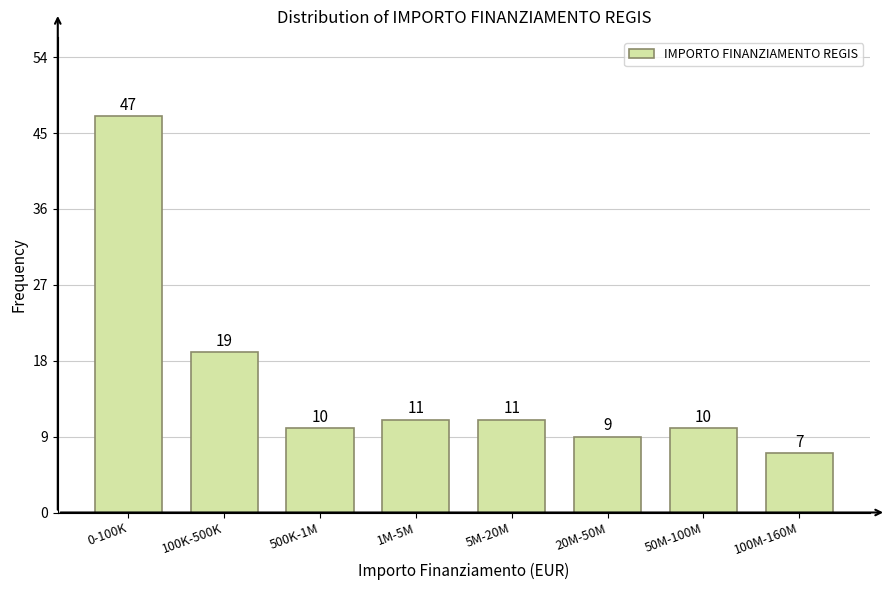

Reading right to left, what are all the values shown in this chart?

100M-160M=7	50M-100M=10	20M-50M=9	5M-20M=11	1M-5M=11	500K-1M=10	100K-500K=19	0-100K=47